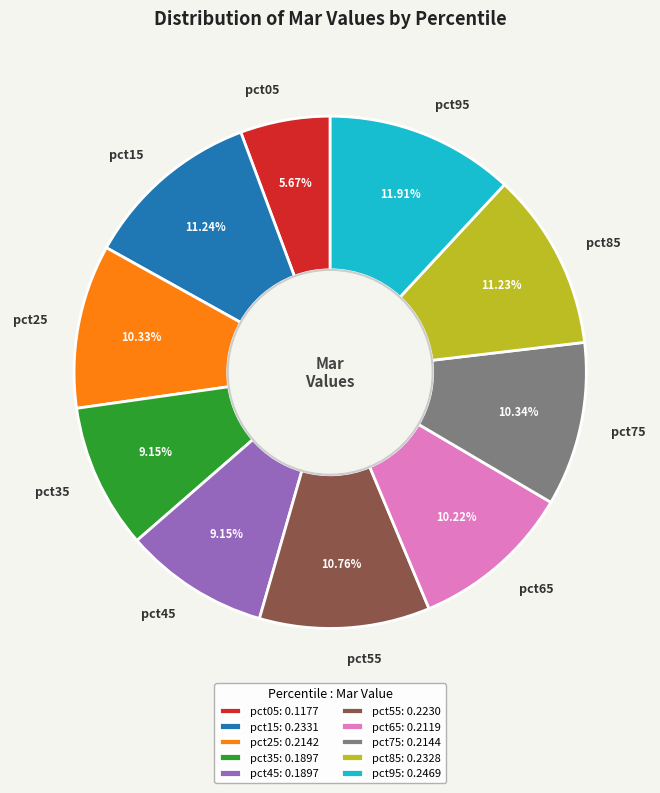

Count the number of slices in the pie.

10